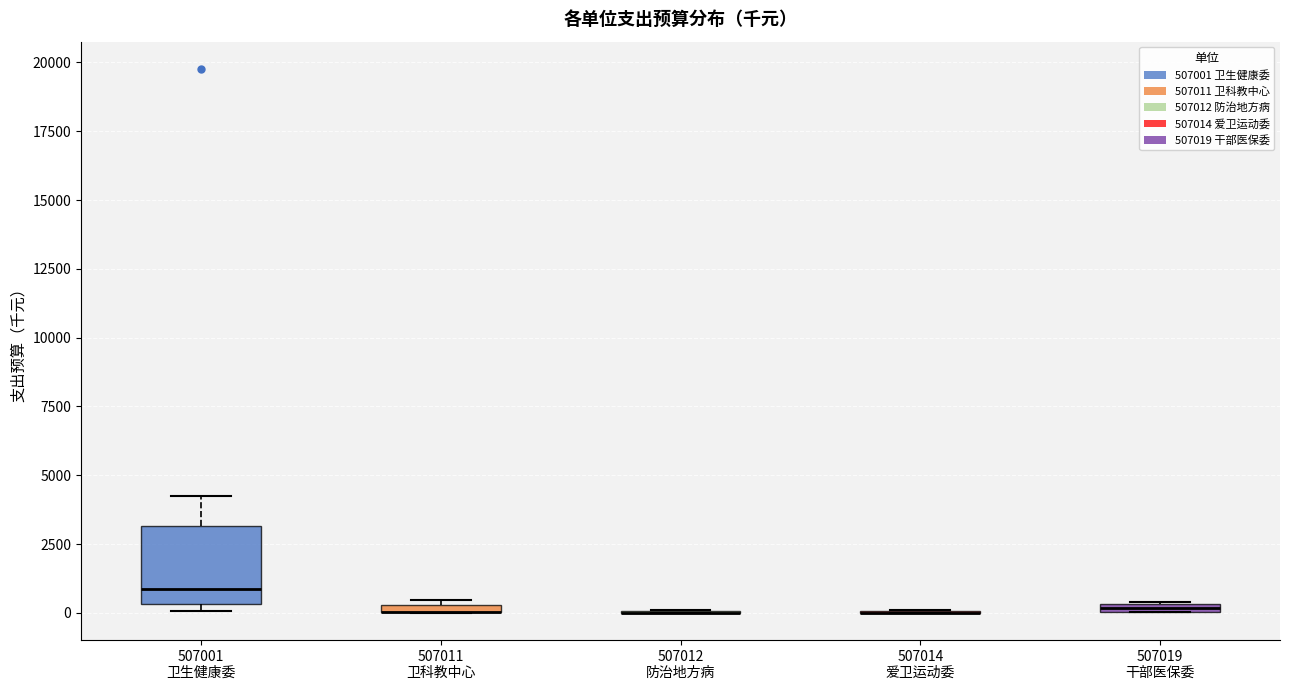

Which box is the tallest, from its lower edge to its upper edge?

507001 卫生健康委